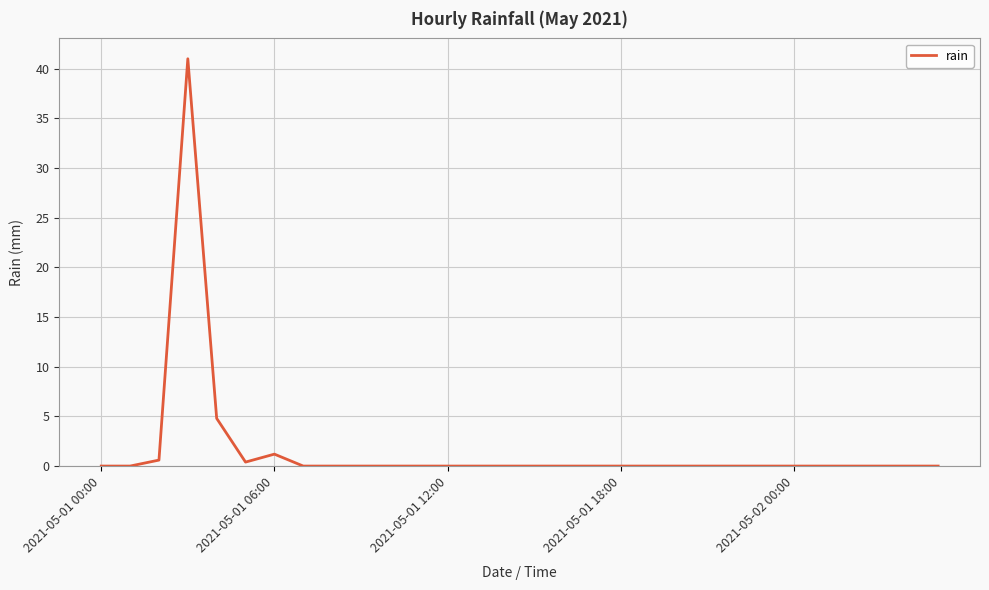

Reading left to right, extract all data points from this chart.

0.0	0.0	0.6	41.0	4.8	0.4	1.2	0.0	0.0	0.0	0.0	0.0	0.0	0.0	0.0	0.0	0.0	0.0	0.0	0.0	0.0	0.0	0.0	0.0	0.0	0.0	0.0	0.0	0.0	0.0